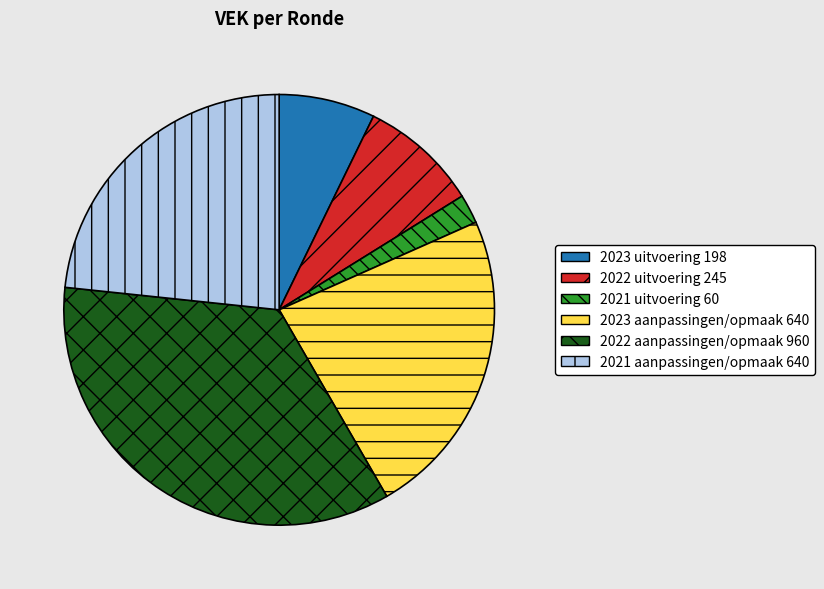

What is the ratio of the value at 2023 aanpassingen/opmaak 640 to the value at 2021 aanpassingen/opmaak 640?

1.0